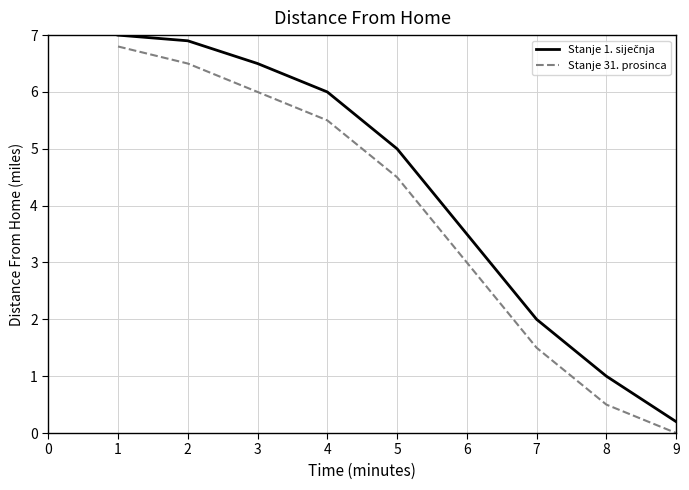

What is the difference between the maximum and minimum values in the Stanje 31. prosinca series?

6.8